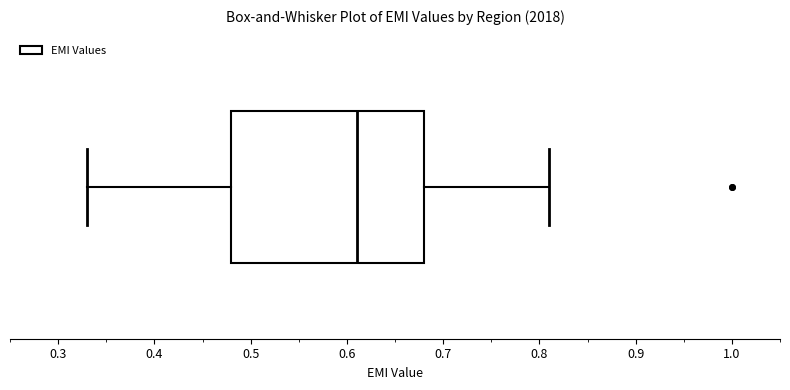

Read this box plot against the x-axis: the position of the median line, the range covered by the box, and the ends of both whiskers. The values are not printed on the chart, so give them approximately, as read against the axis.

median 0.61, box 0.48 to 0.68, whiskers 0.33 to 0.81